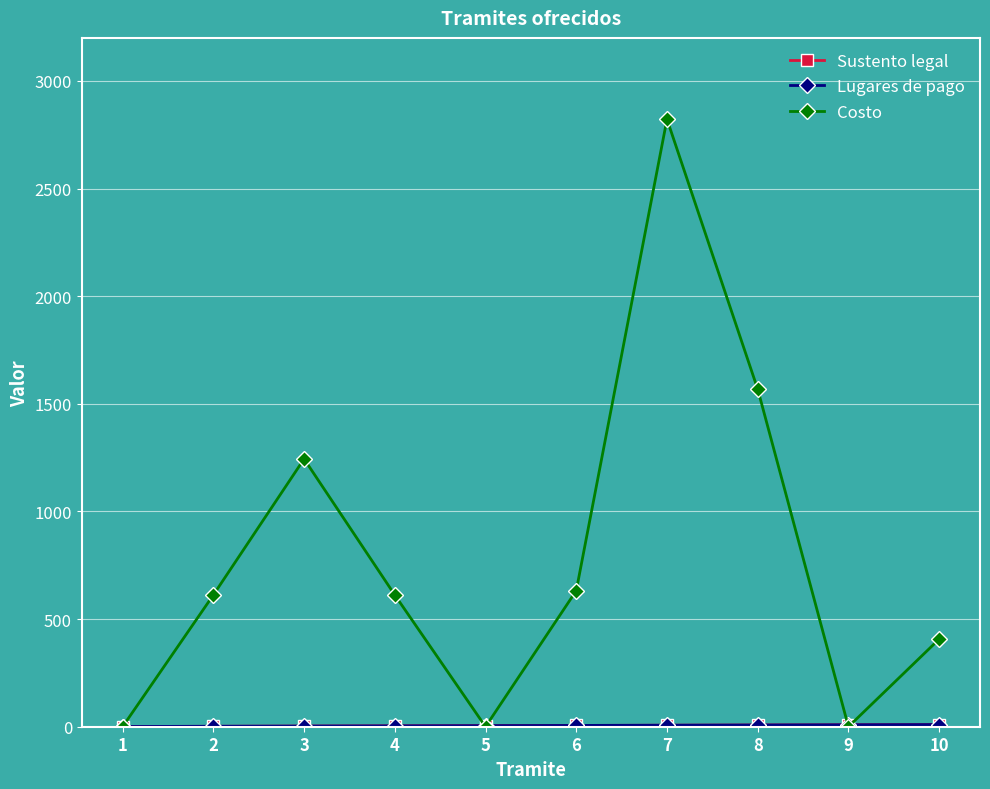

At how many categories does at least one series exceed 2767?

1